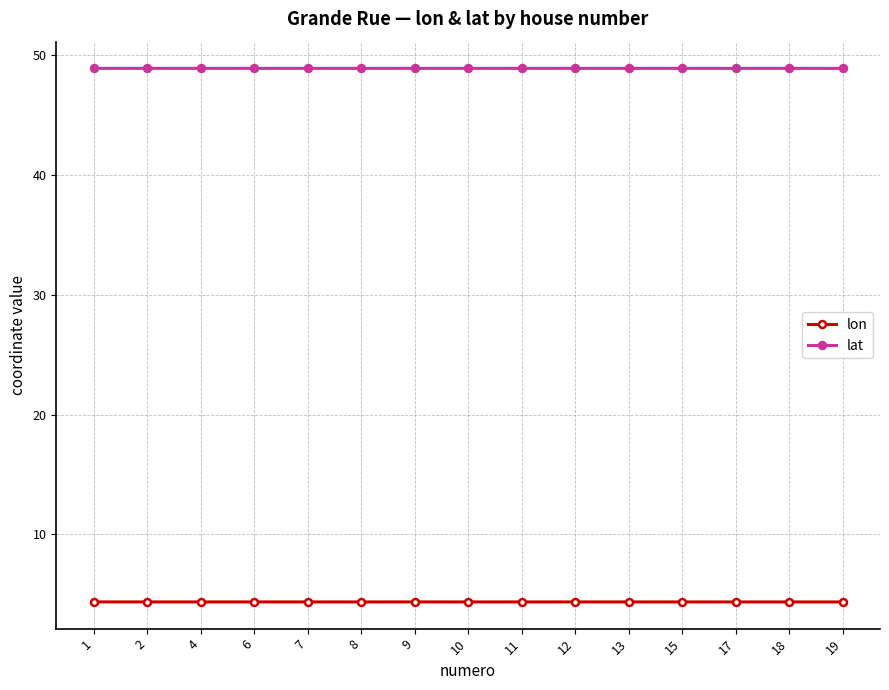

What is the value of the lat point at the 10th from the left?

48.9